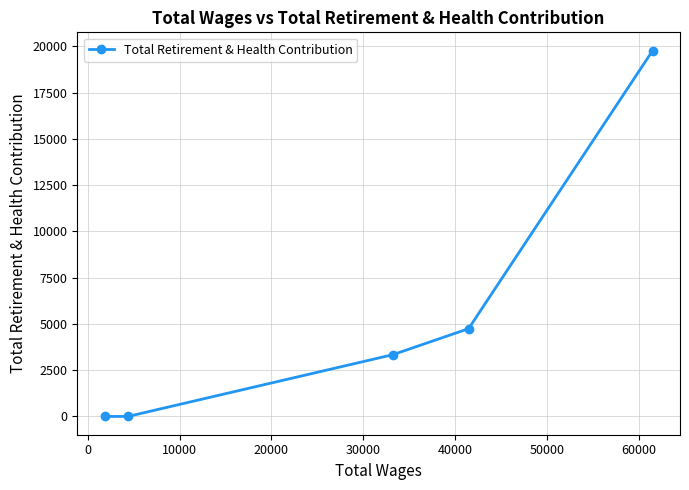

Does the chart have visible grid lines?

Yes